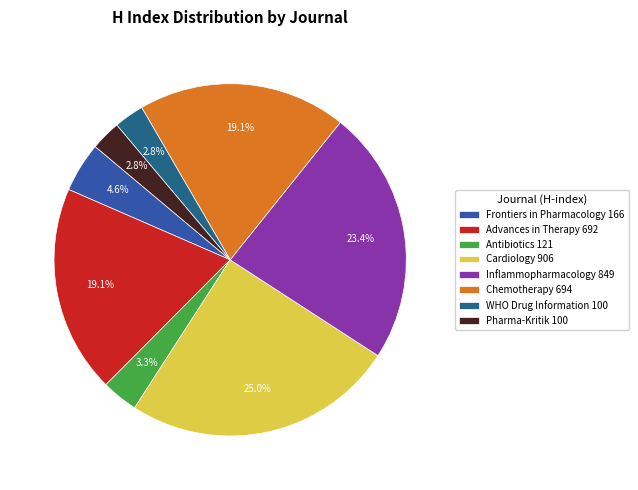

Does Advances in Therapy represent more than half of the total?

No